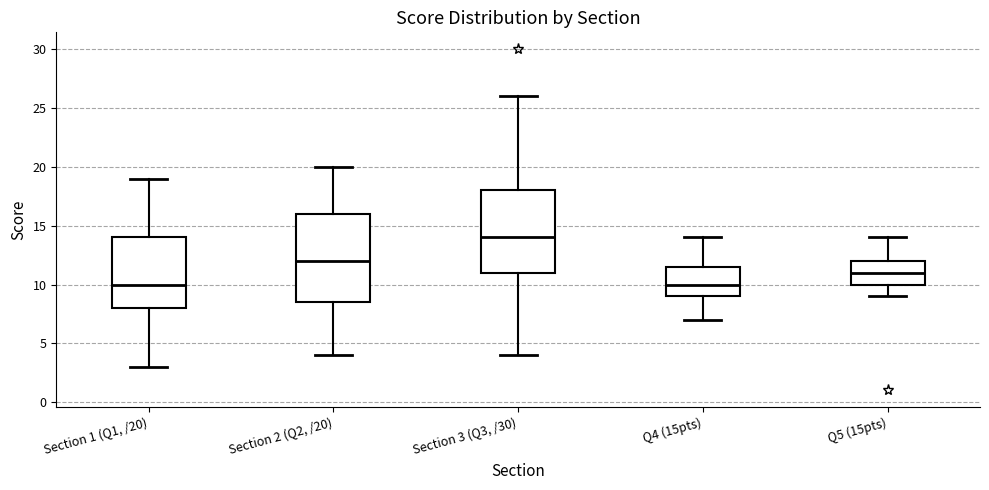

Which box has the highest median line?

Section 3 (Q3, /30)